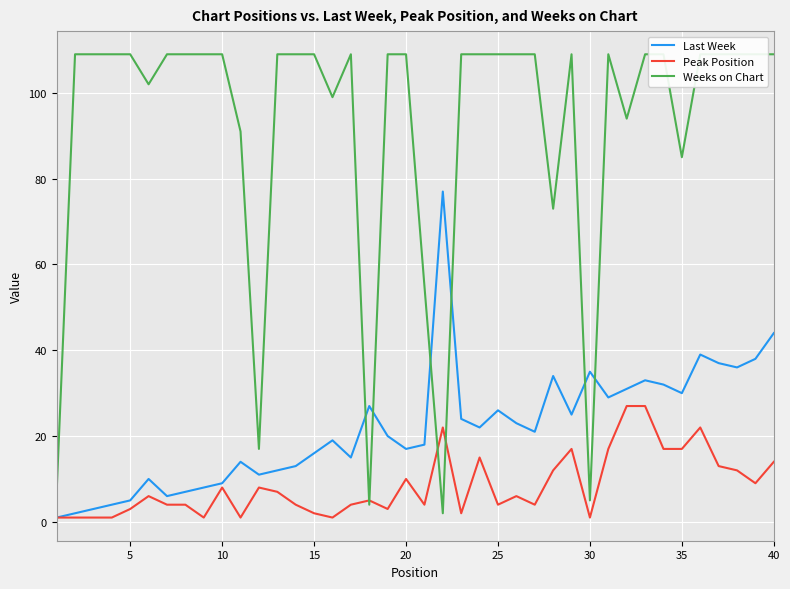

How many data points in Peak Position are less than 6?

20